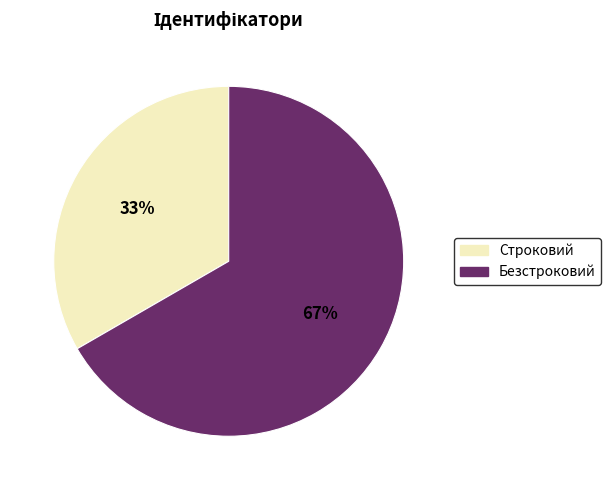

What is the ratio of the value at Безстроковий to the value at Строковий?

2.0